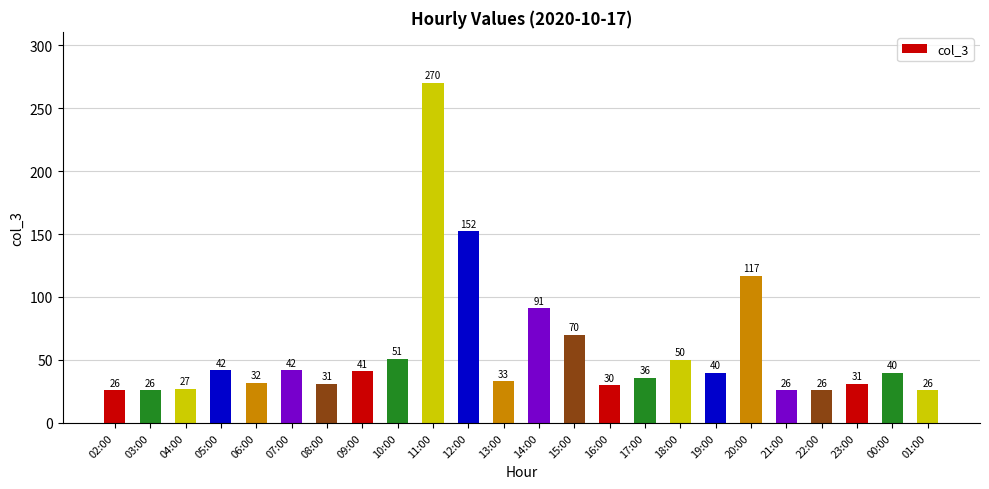

What is the change in value from 02:00 to 16:00?

+4